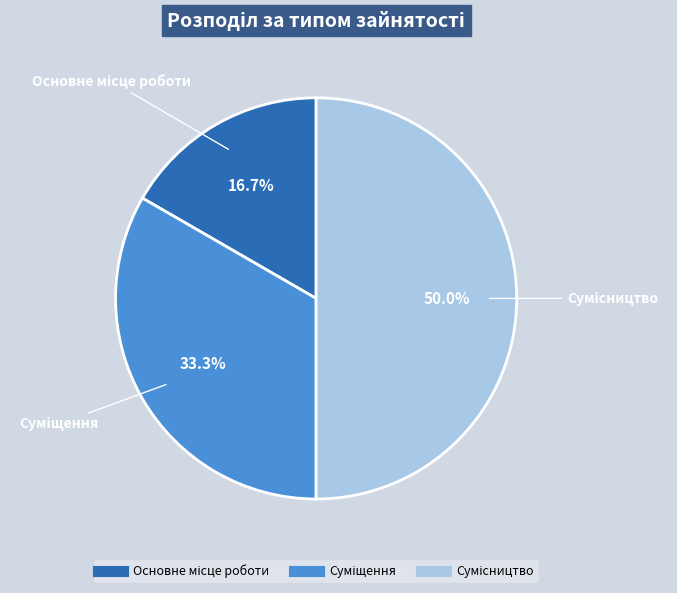

To the nearest percent, what is the average slice percentage?

33%